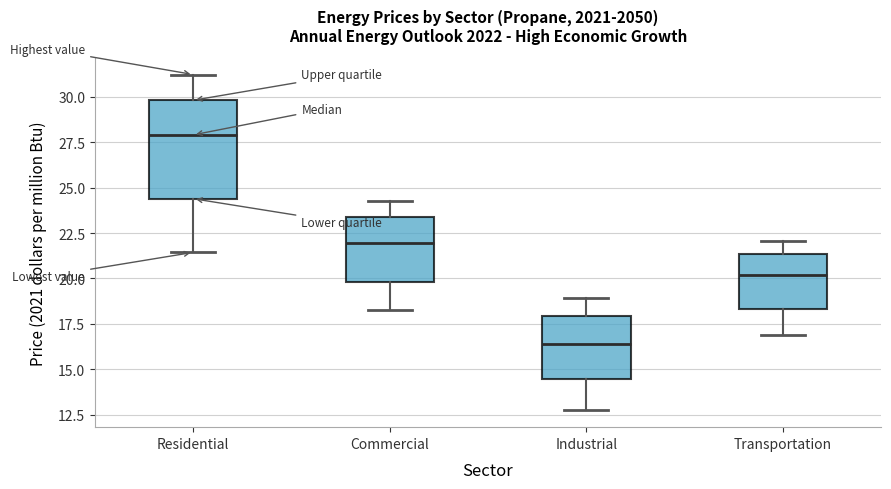

Where does the median line of the box for Residential sit on the y-axis? The values are not printed on the chart, so give them approximately, as read against the axis.

28.0